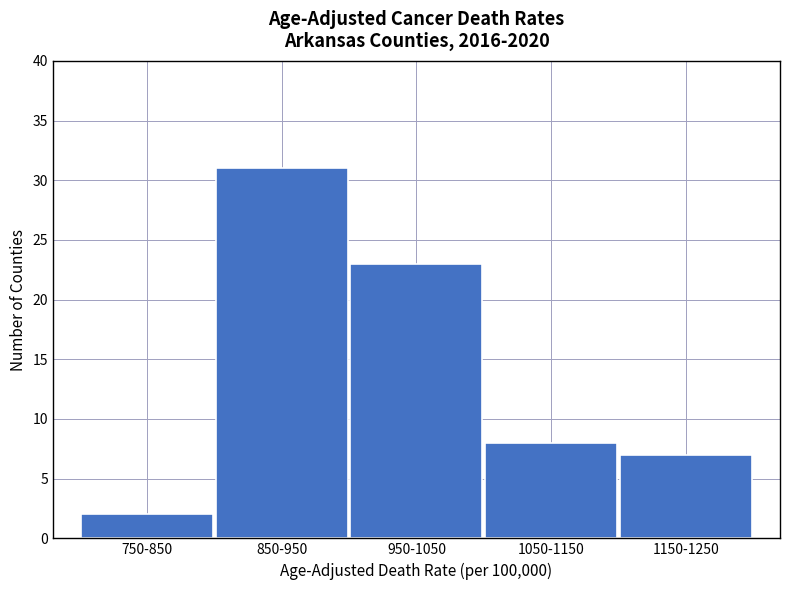

Reading left to right, list all the values displayed in this chart.

750-850=2	850-950=31	950-1050=23	1050-1150=8	1150-1250=7